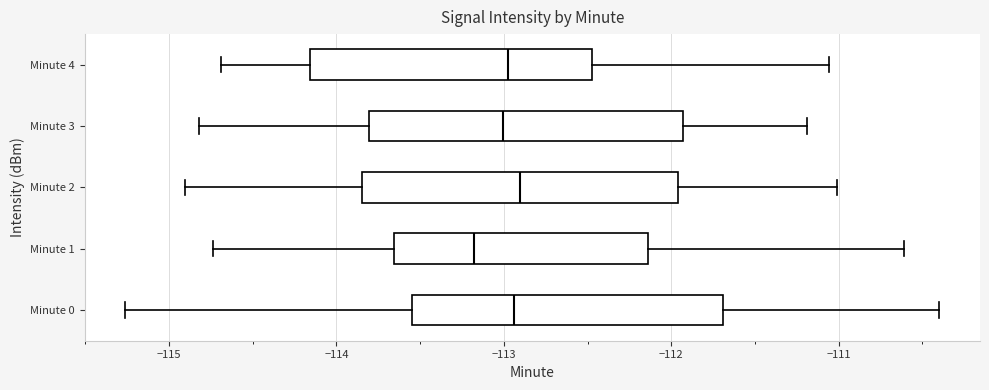

Which box's median line is the furthest to the left?

Minute 1